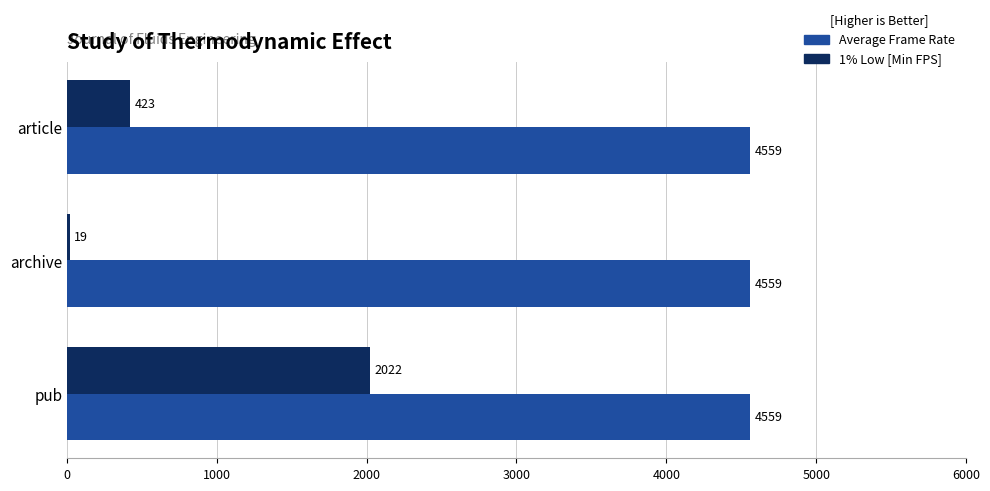

What is the spread (max minus min) of values at archive?

4540